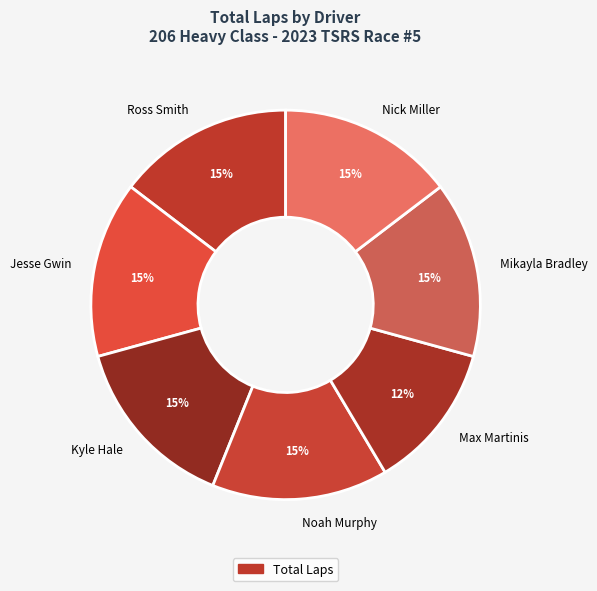

Is it true that Max Martinis is 12% of the pie?

True